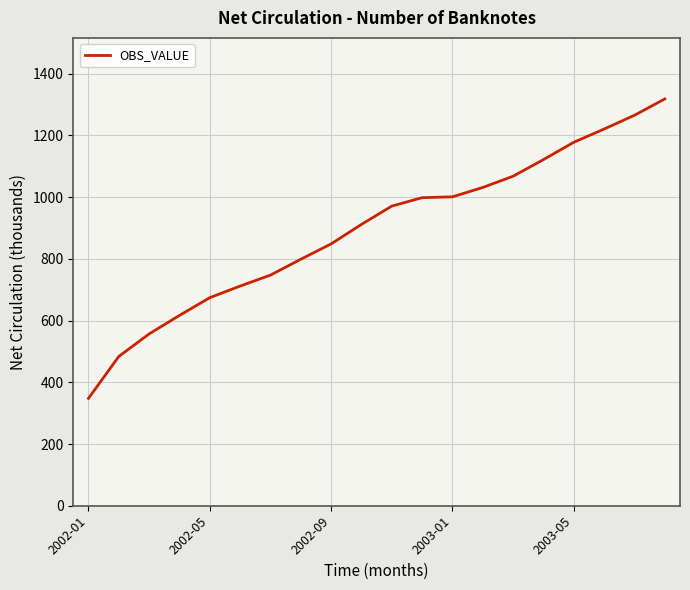

What is the maximum value shown in the chart?

1318.2